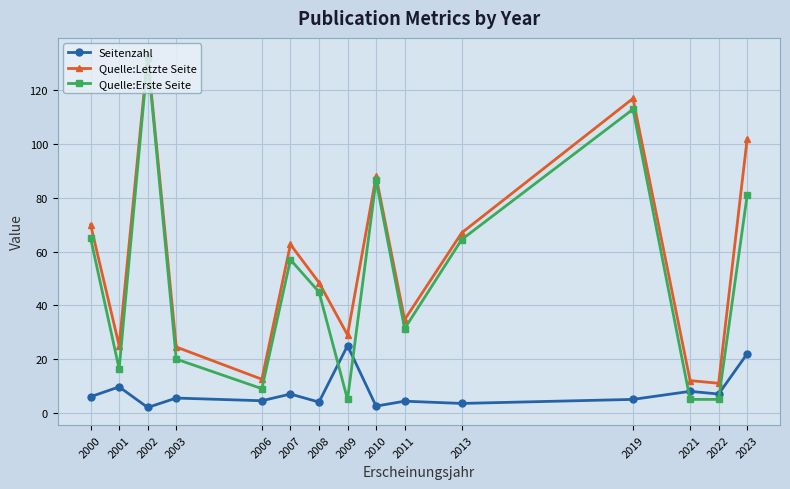

At which label does Seitenzahl reach its peak?

2009